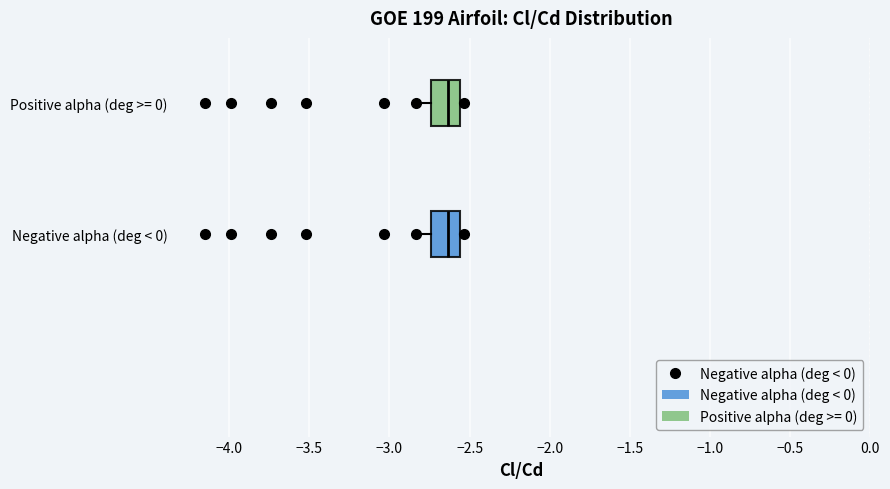

Reading bottom to top, transcribe this box plot: for each box, give where its median line is, the range the box spans, and where its two whiskers end, as read against the x-axis. The values are not printed on the chart, so give them approximately, as read against the axis.

Negative alpha (deg < 0): median -2.65, box -2.75 to -2.55, whiskers -2.85 to -2.55 (just right of the box's right edge)
Positive alpha (deg >= 0): median -2.65, box -2.75 to -2.55, whiskers -2.85 to -2.55 (just right of the box's right edge)